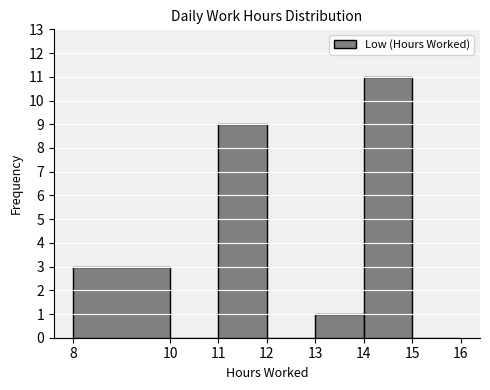

What is the height of the bar covering 14 to 15 on the x-axis? The values are not printed on the chart, so give them approximately, as read against the axis.

11